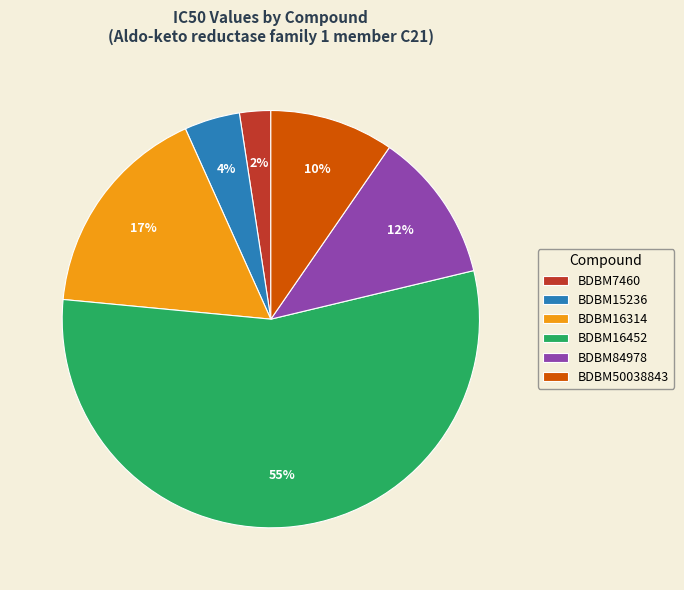

Which has a higher value, BDBM15236 or BDBM7460?

BDBM15236